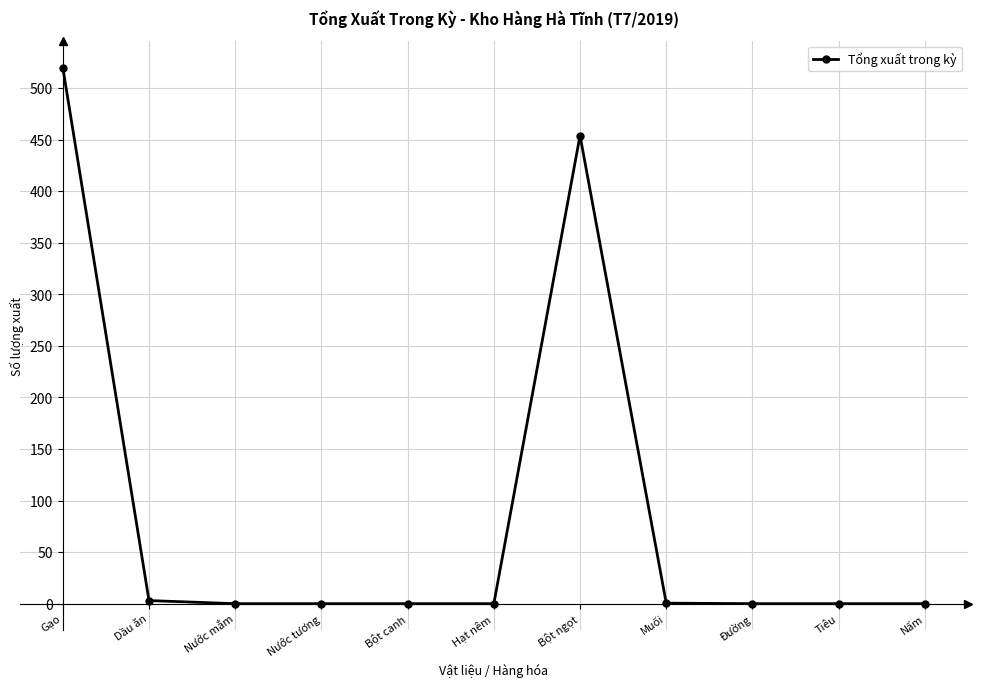

What position from the left is Nước tương?

4